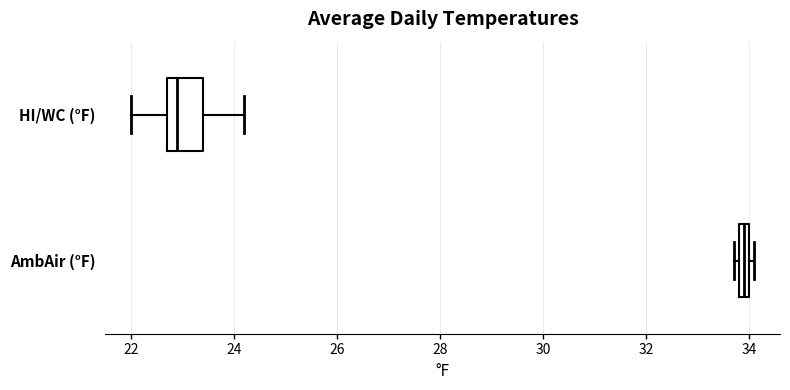

Where is the left edge of the box for AmbAir (°F) on the x-axis? The values are not printed on the chart, so give them approximately, as read against the axis.

33.8